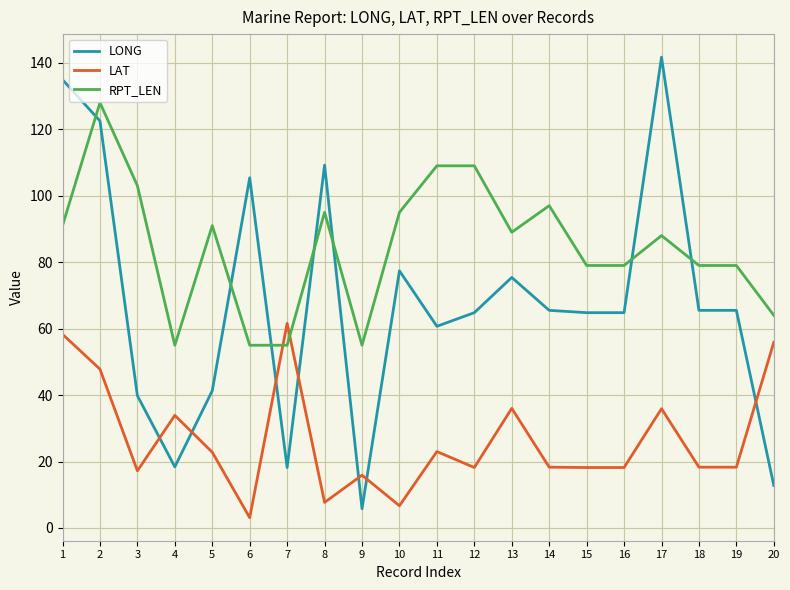

What are all the series names shown in the legend?

LONG, LAT, RPT_LEN